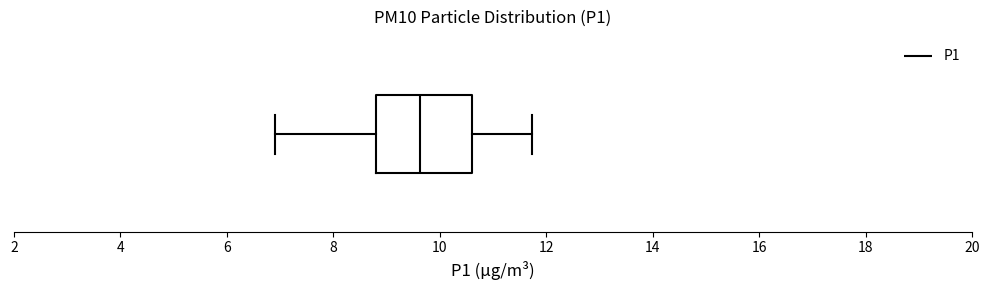

Read this box plot against the x-axis: the position of the median line, the range covered by the box, and the ends of both whiskers. The values are not printed on the chart, so give them approximately, as read against the axis.

median 9.6, box 8.8 to 10.6, whiskers 7.0 to 11.8